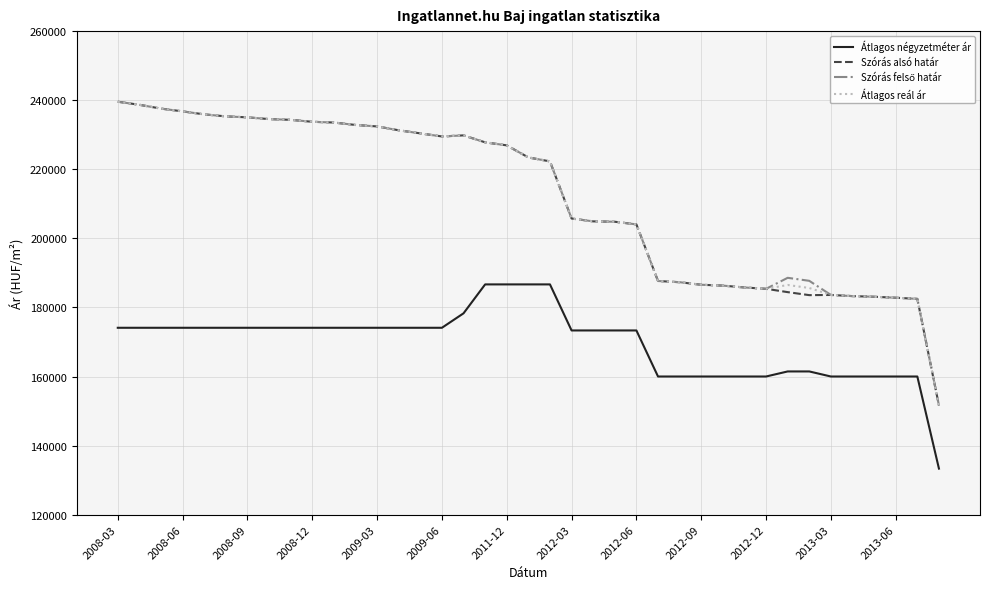

What is the minimum value for Átlagos négyzetméter ár?

133333